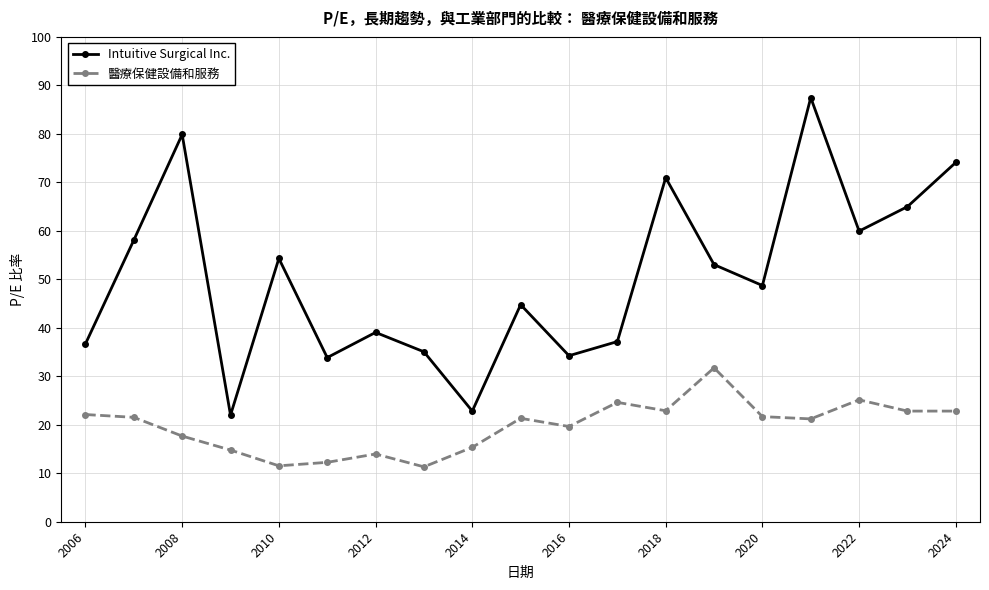

What is the sum of all 醫療保健設備和服務 values?

374.4